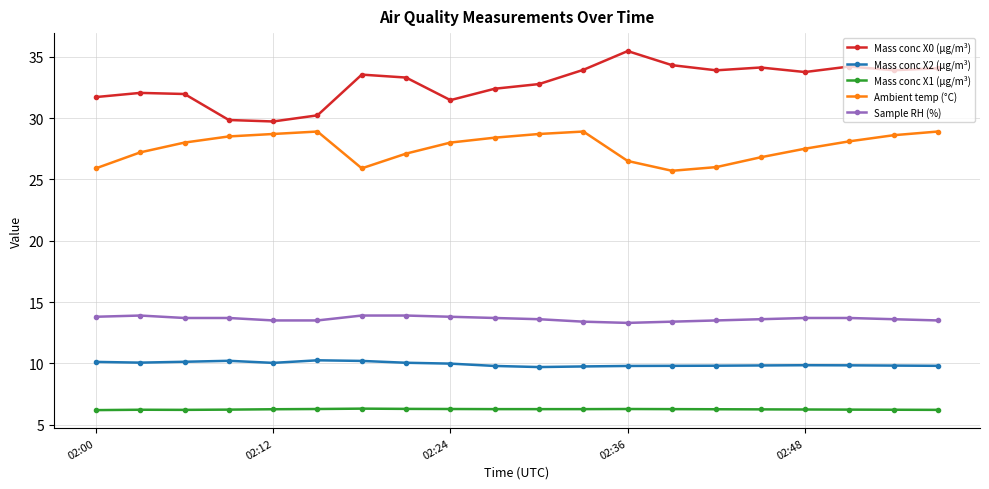

True or false: Mass conc X1 (μg/m³) and Mass conc X0 (μg/m³) intersect in this chart.

False